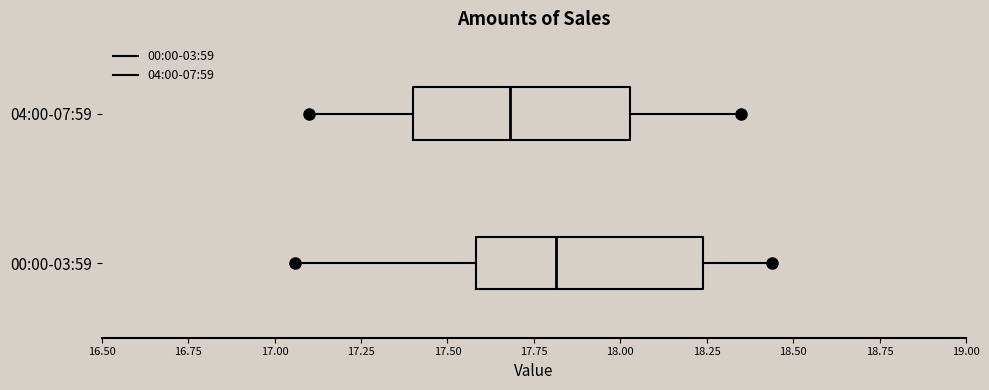

Reading bottom to top, read every box against the x-axis: the position of its median line, the range the box covers, and the ends of its whiskers. The values are not printed on the chart, so give them approximately, as read against the axis.

00:00-03:59: median 17.80, box 17.60 to 18.25, whiskers 17.05 to 18.45
04:00-07:59: median 17.70, box 17.40 to 18.05, whiskers 17.10 to 18.35